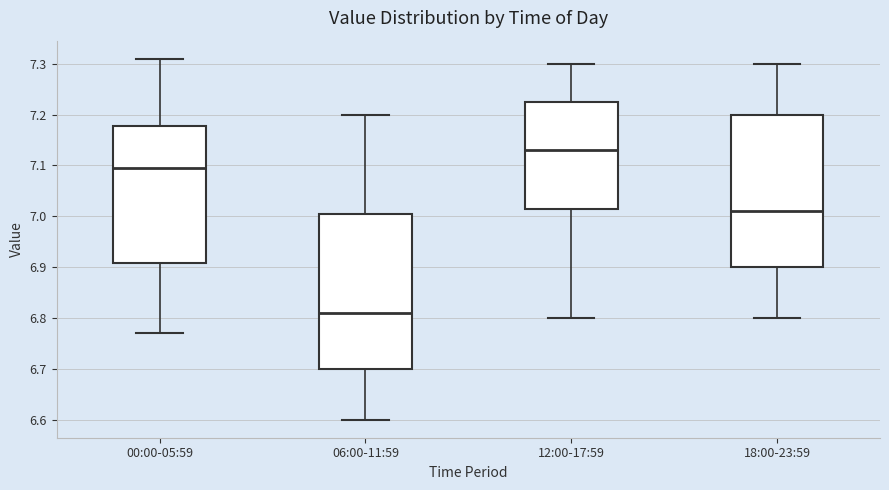

Where does the median line of the box for 00:00-05:59 sit on the y-axis? The values are not printed on the chart, so give them approximately, as read against the axis.

7.10